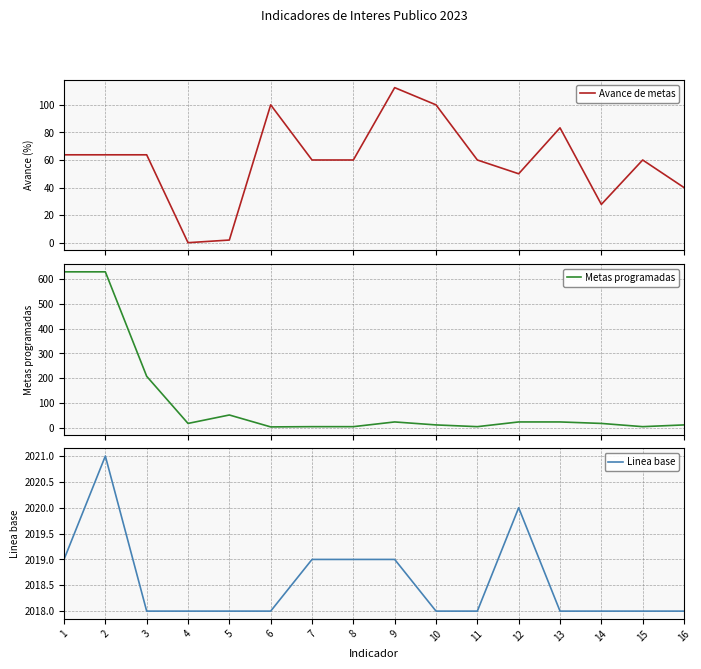

What is the value of the Avance de metas point at the 5th from the left?

1.9